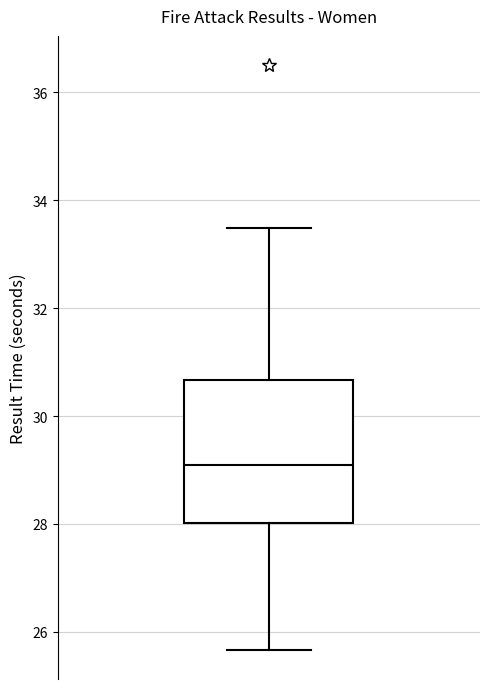

Where does the upper whisker of the box end on the y-axis? The values are not printed on the chart, so give them approximately, as read against the axis.

33.4